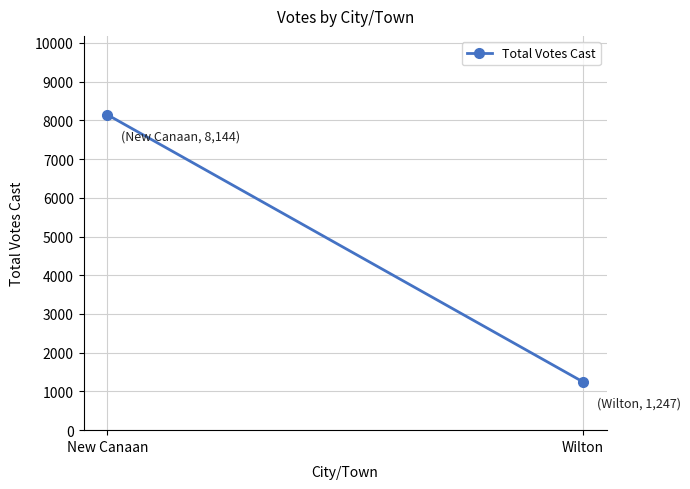

How many series are shown in this chart?

1